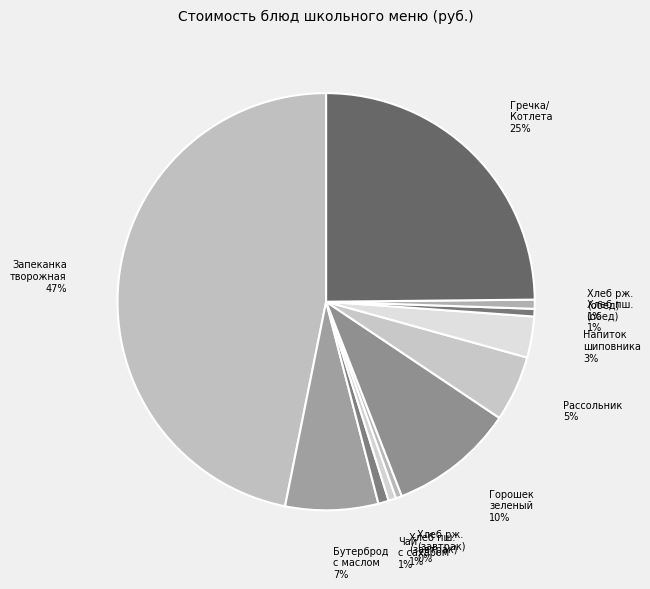

Count the number of slices in the pie.

11